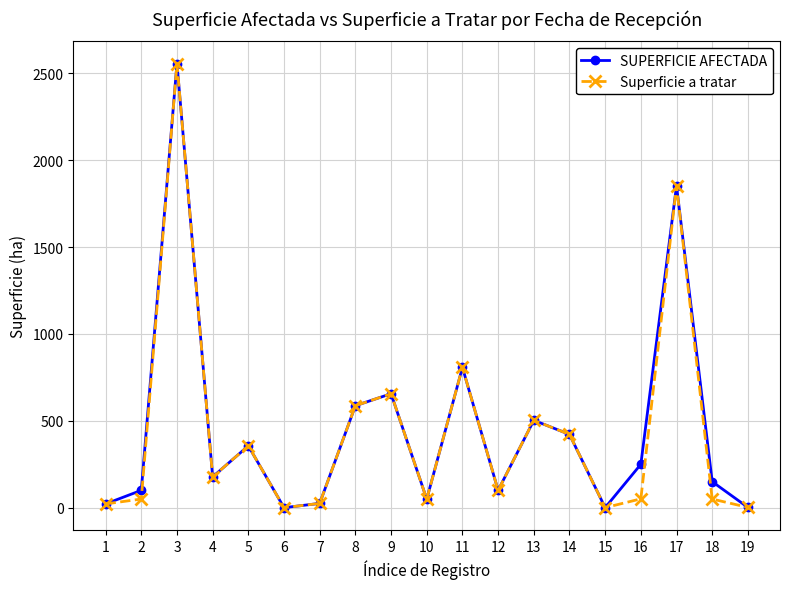

What is the value of the SUPERFICIE AFECTADA point at the 3rd from the left?

2556.0